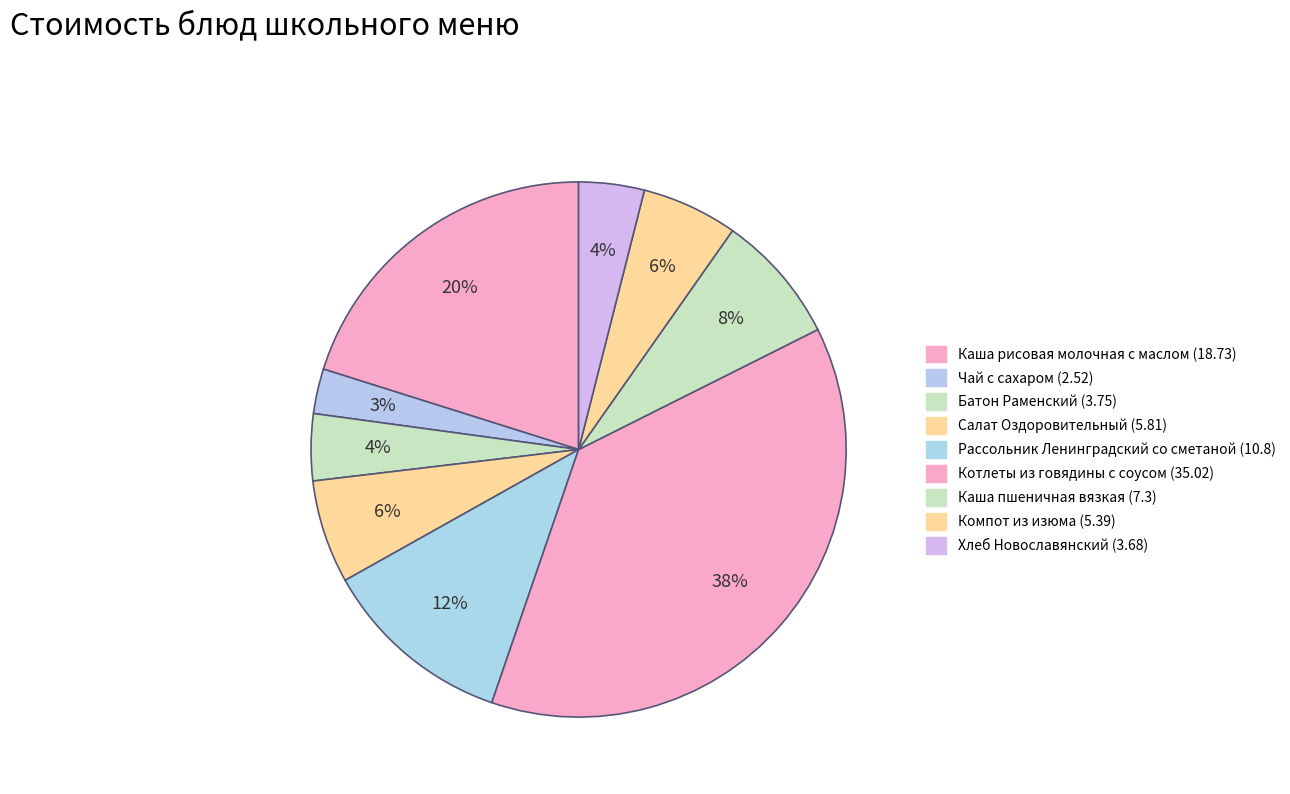

How many segments does this pie chart have?

9